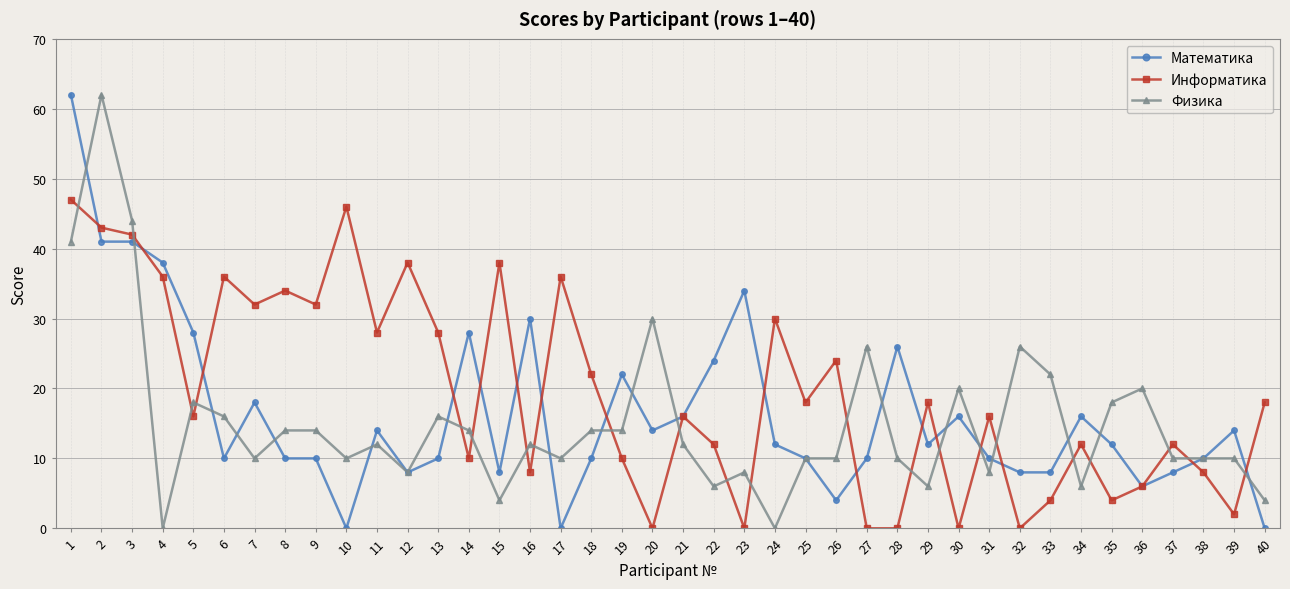

How many series are shown in this chart?

3